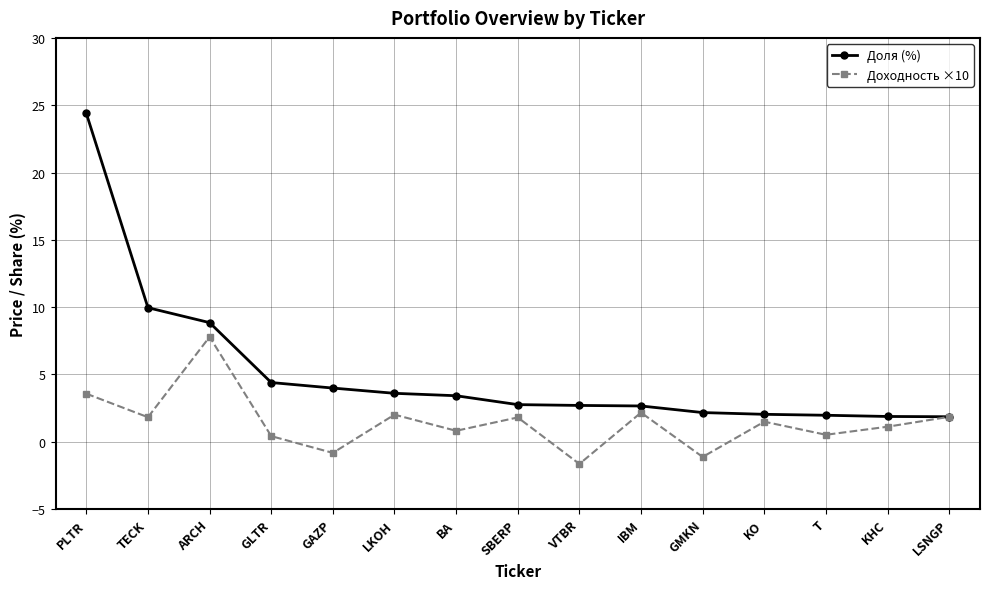

Which category has the highest value in the Доходность ×10 series?

ARCH